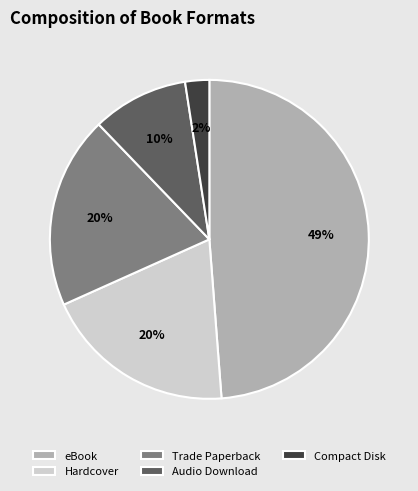

To the nearest percent, what percentage of the pie is Hardcover?

20%